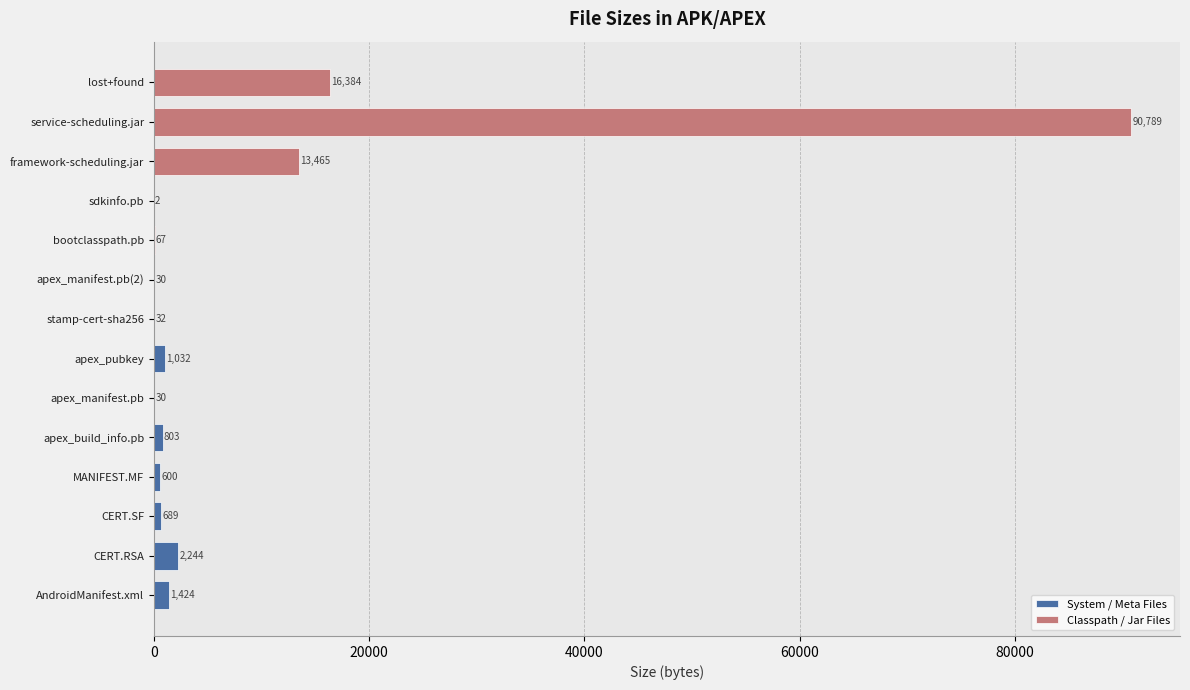

Is the value of Classpath / Jar Files at 0 greater than the value of System / Meta Files at 40000?

No